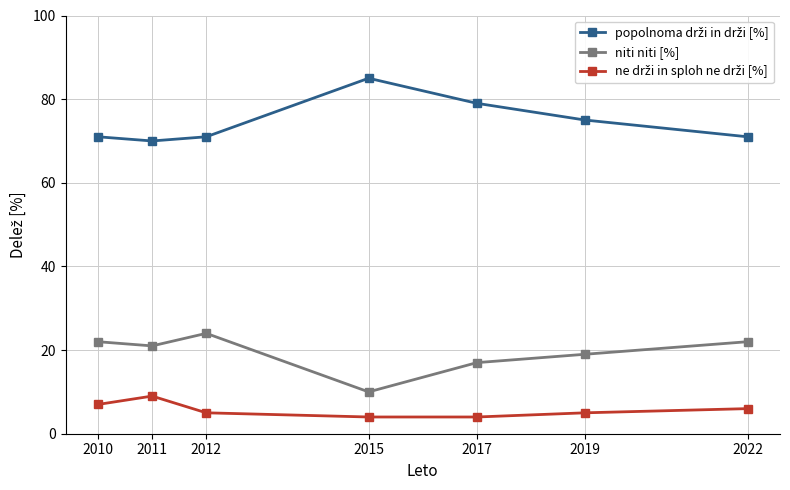

What is the difference between the second highest and minimum values in the niti niti [%] series?

12